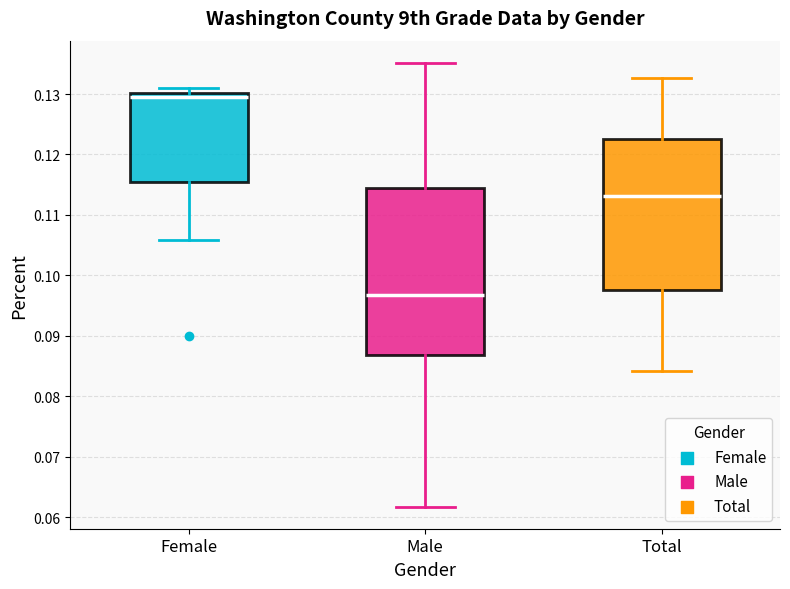

Comparing the boxes themselves (not the whiskers), which one is the tallest?

Male